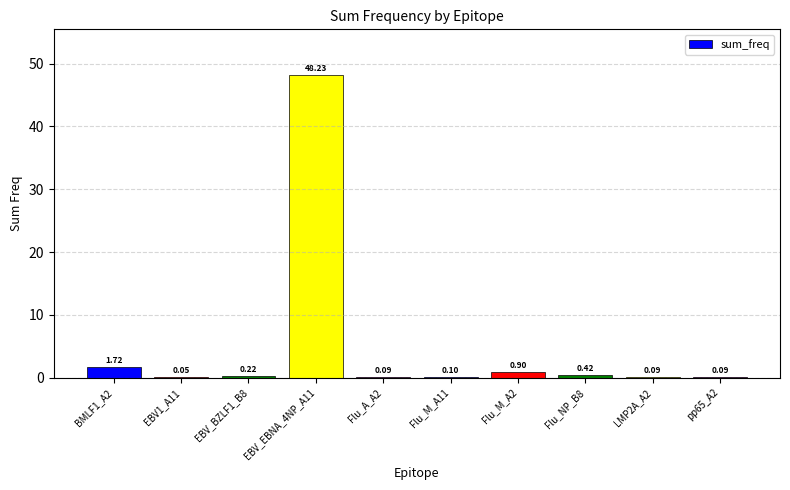

What is the change in value from BMLF1_A2 to EBV_EBNA_4NP_A11?

+46.5